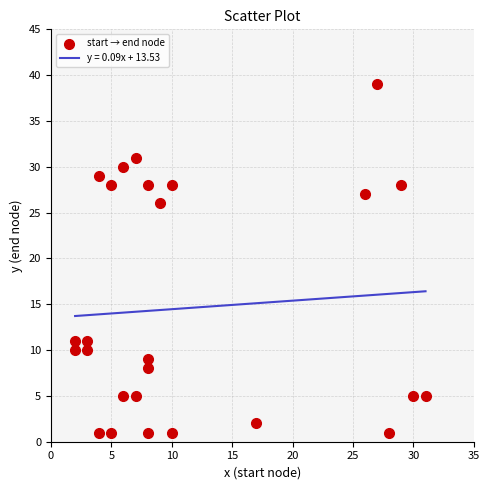

What Y value in the scatter plot is closest to 20?

26